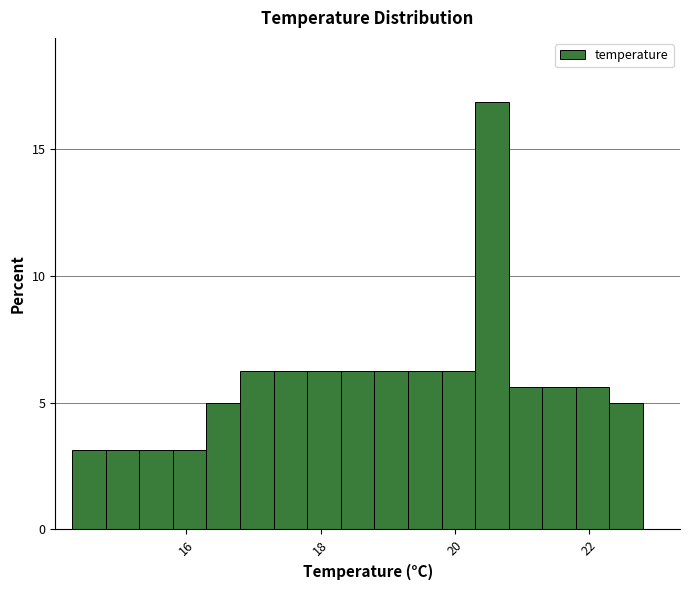

Read against the x-axis, roughly where is the centre of the tallest bar?

20.6